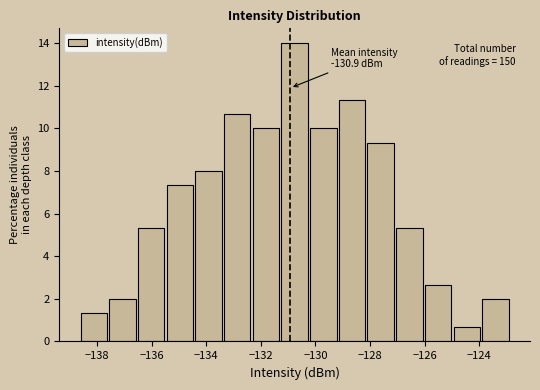

Which range on the x-axis has the tallest bar?

-131.2 to -130.2